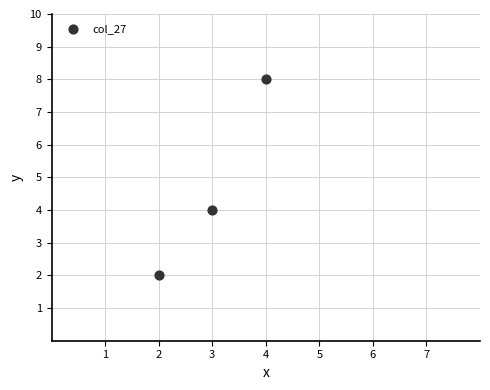

What is the average X value?

3